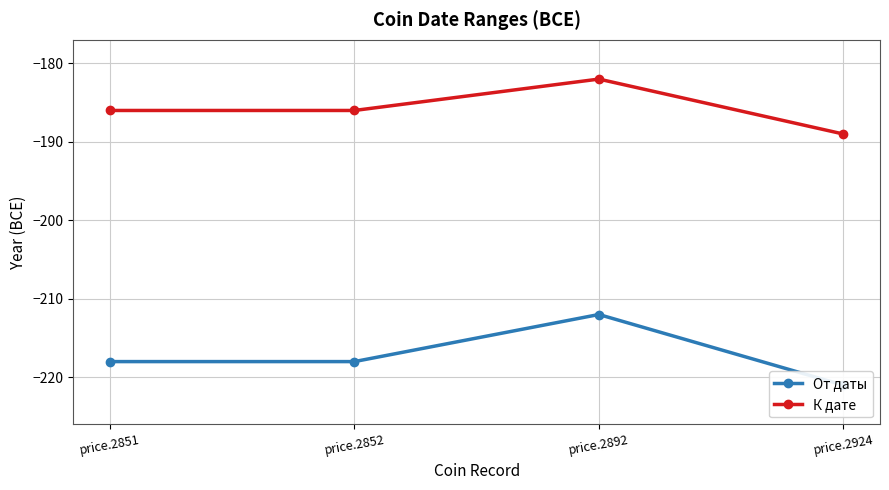

How many lines are shown in the chart?

2